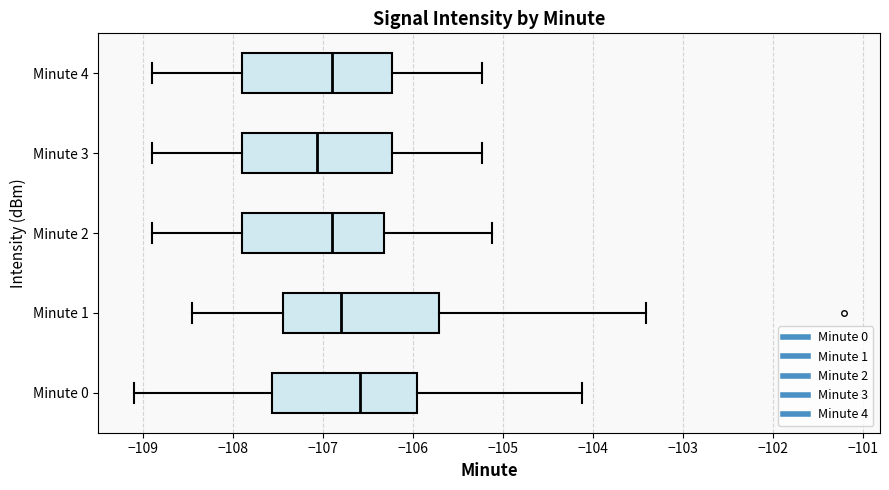

Where is the left edge of the box for Minute 3 on the x-axis? The values are not printed on the chart, so give them approximately, as read against the axis.

-107.9